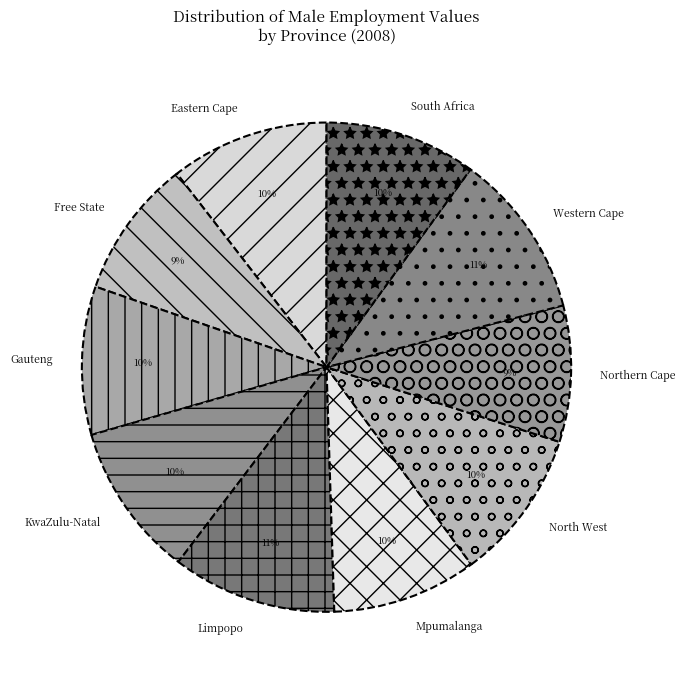

What percentage is the Limpopo slice, to the nearest percent?

11%